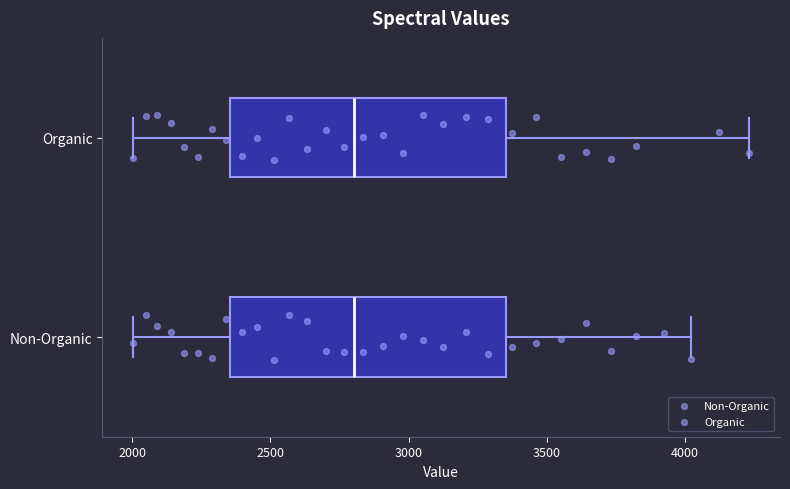

Reading bottom to top, read every box against the x-axis: the position of its median line, the range the box covers, and the ends of its whiskers. The values are not printed on the chart, so give them approximately, as read against the axis.

Non-Organic: median 2800, box 2350 to 3350, whiskers 2000 to 4000
Organic: median 2800, box 2350 to 3350, whiskers 2000 to 4250